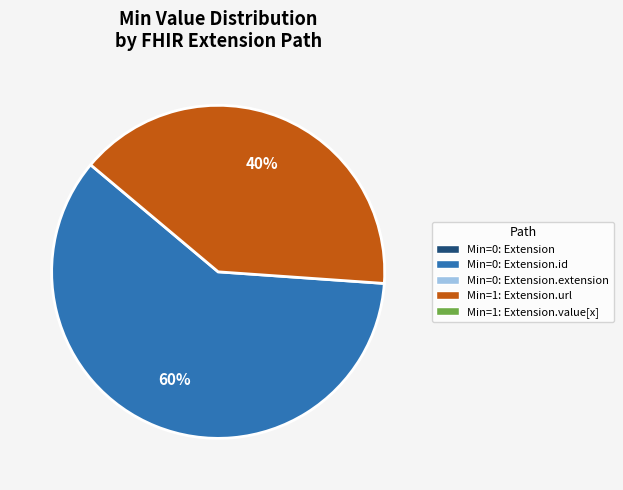

Is there any slice that represents more than half of the pie?

Yes